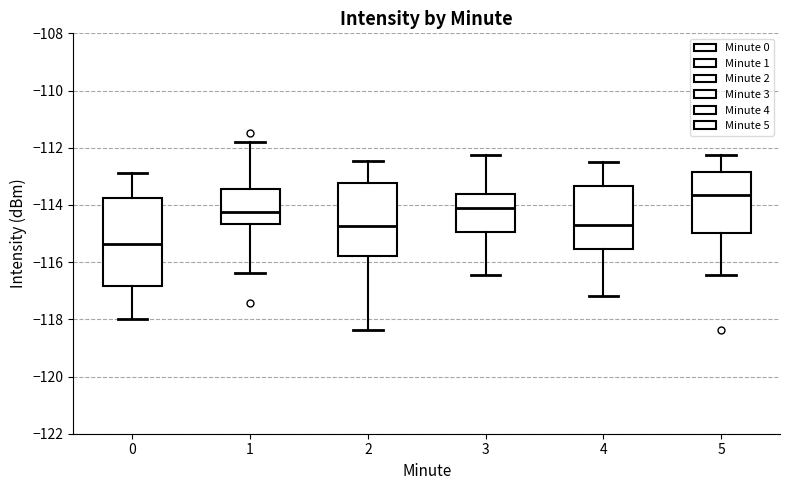

Reading left to right, transcribe this box plot: for each box, give where its median line is, the range the box spans, and where its two whiskers end, as read against the y-axis. The values are not printed on the chart, so give them approximately, as read against the axis.

0: median -115.4, box -116.8 to -113.8, whiskers -118.0 to -112.8
1: median -114.2, box -114.6 to -113.4, whiskers -116.4 to -111.8
2: median -114.8, box -115.8 to -113.2, whiskers -118.4 to -112.4
3: median -114.0, box -115.0 to -113.6, whiskers -116.4 to -112.2
4: median -114.6, box -115.6 to -113.4, whiskers -117.2 to -112.4
5: median -113.6, box -115.0 to -112.8, whiskers -116.4 to -112.2